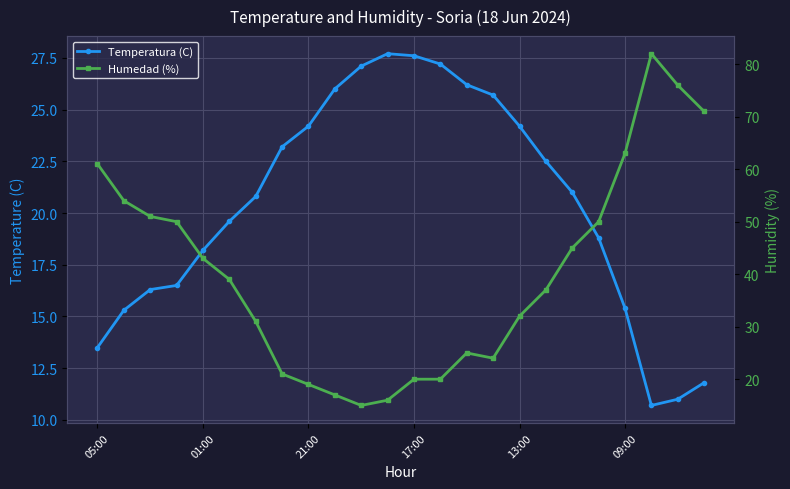

True or false: Humedad (%) has more than 1 interior local peaks.

True